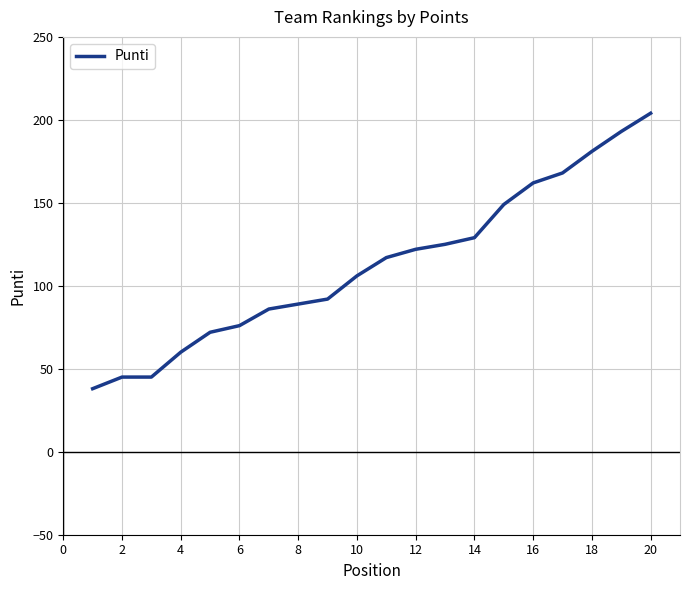

What is the difference between the maximum and minimum values?

166